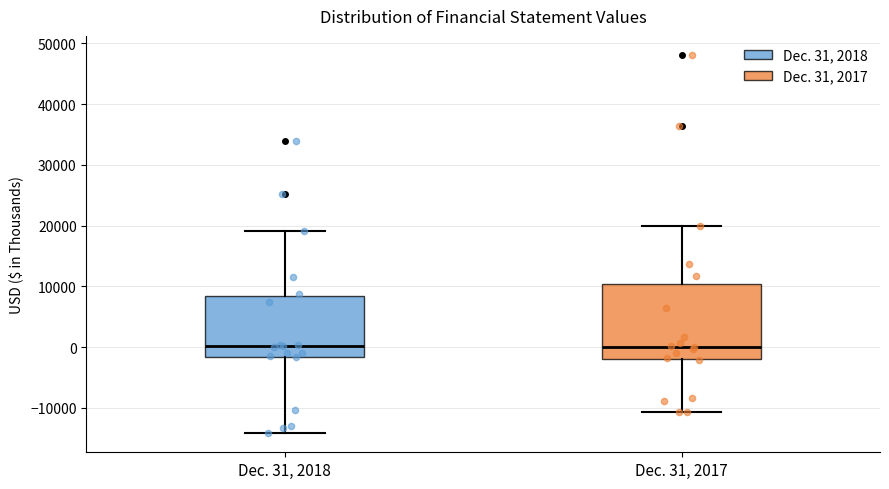

Reading left to right, read every box against the y-axis: the position of its median line, the range the box covers, and the ends of its whiskers. The values are not printed on the chart, so give them approximately, as read against the axis.

Dec. 31, 2018: median 0, box -2000 to 8000, whiskers -14000 to 19000
Dec. 31, 2017: median 0, box -2000 to 10000, whiskers -11000 to 20000